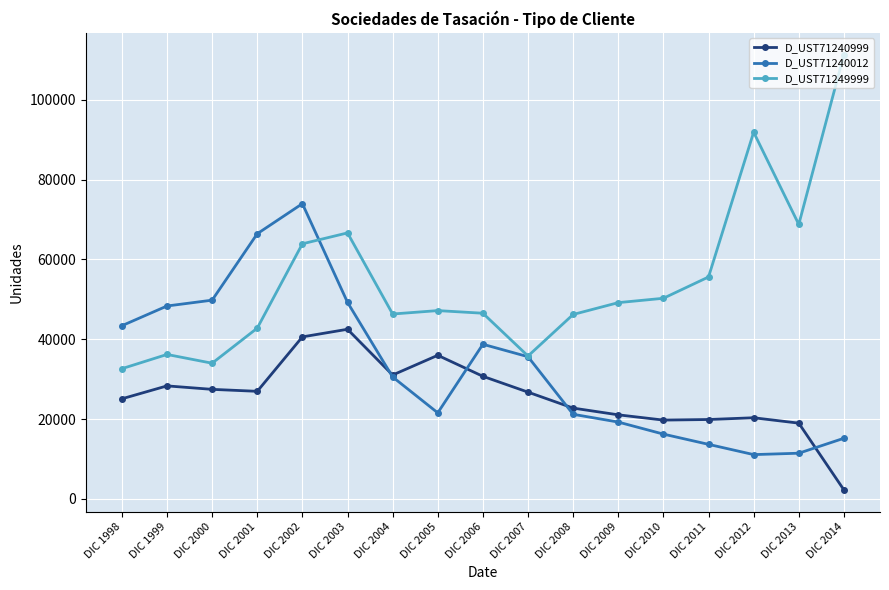

What is the sum of the D_UST71240012 values at DIC 2010 and DIC 2001?

82667